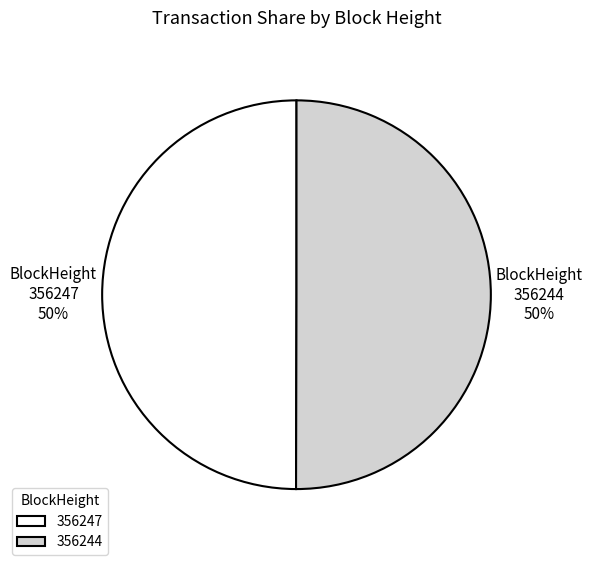

To the nearest percent, what is the difference between the largest and smallest slice percentages?

0%